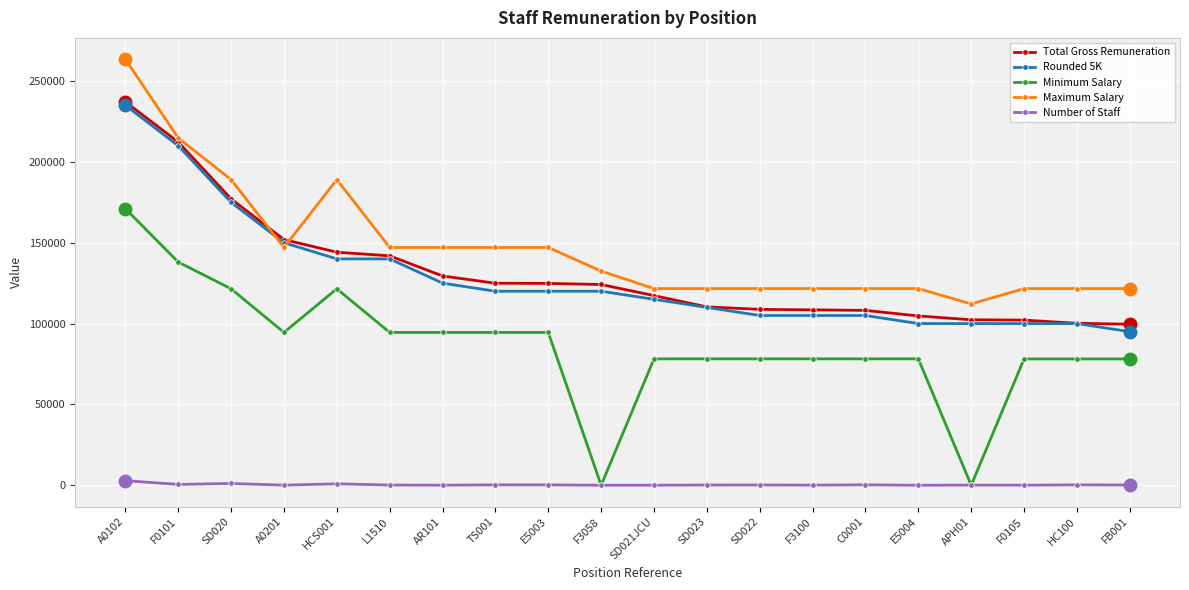

How many lines are shown in the chart?

5